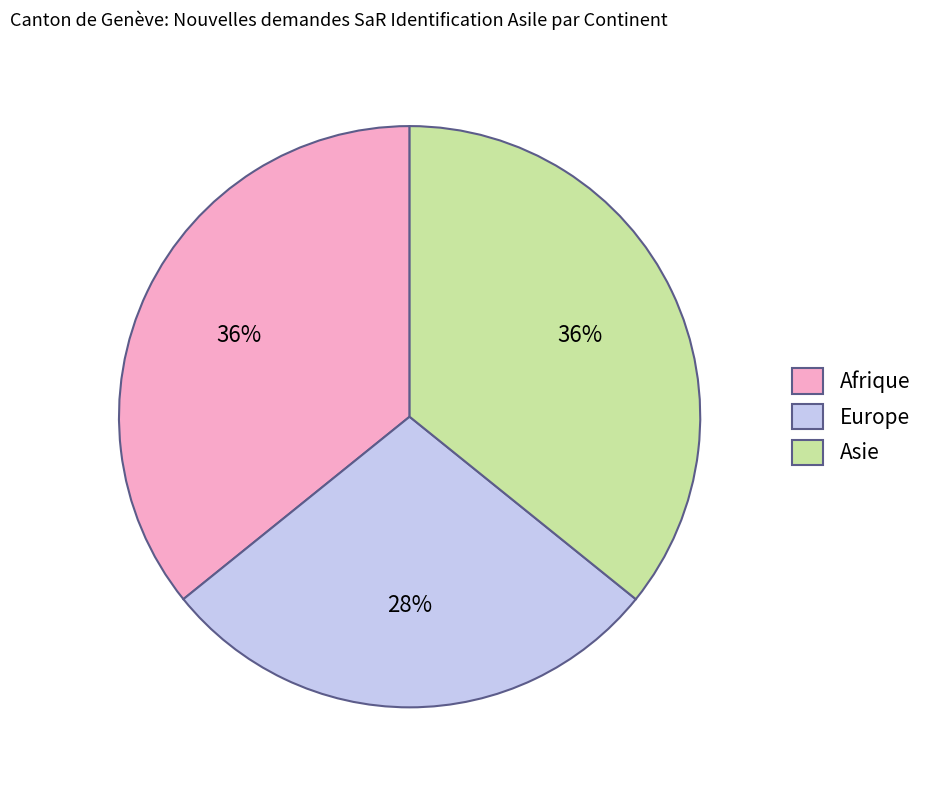

Does Europe represent more than half of the total?

No